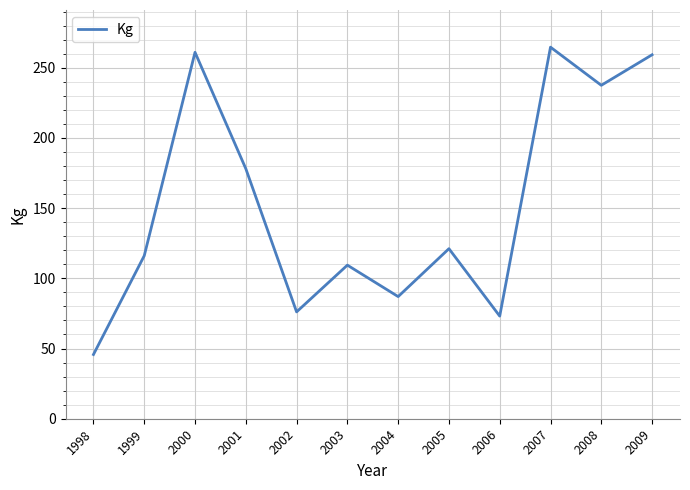

Between 2006 and 2003, which is larger?

2003